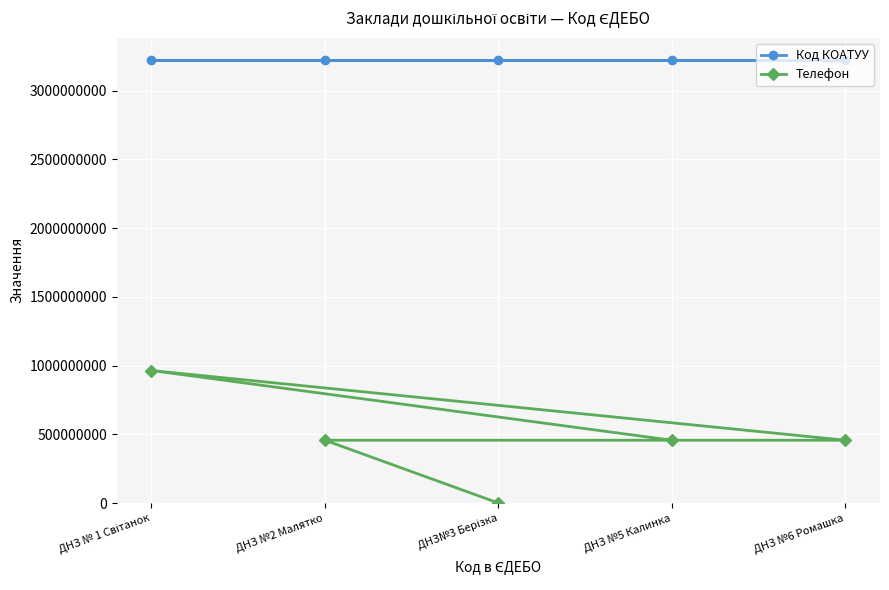

What is the maximum value shown in the chart?

3224010100